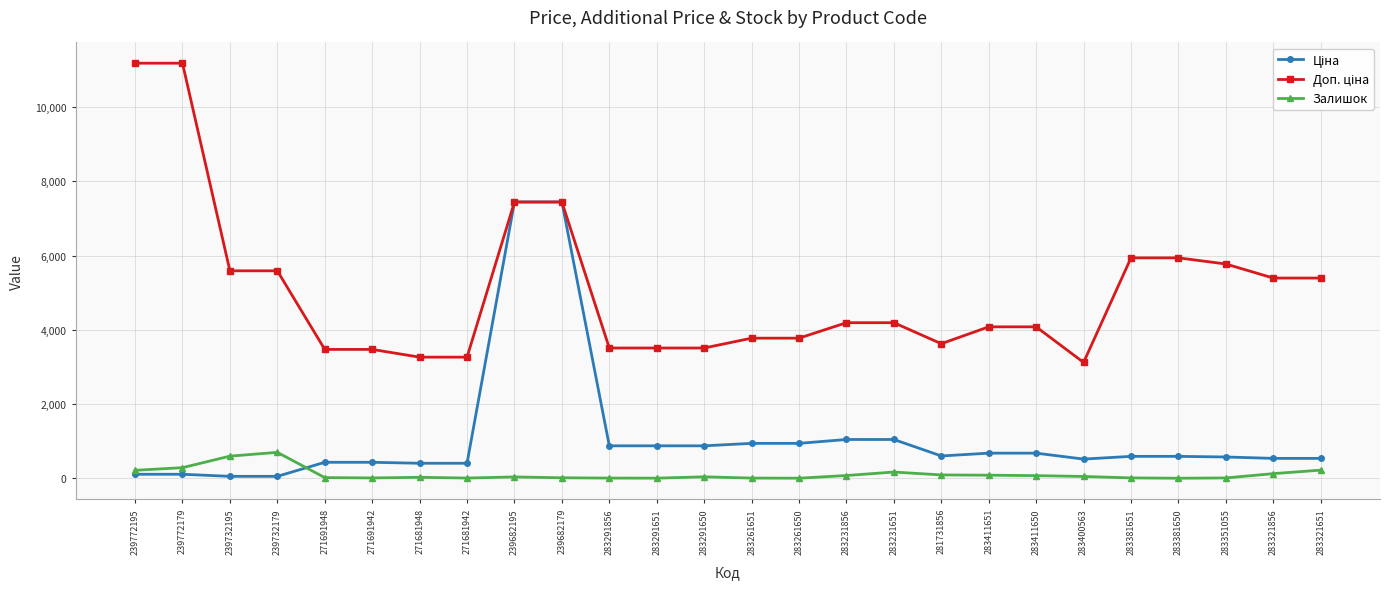

Does the chart display data point markers on the line(s)?

Yes